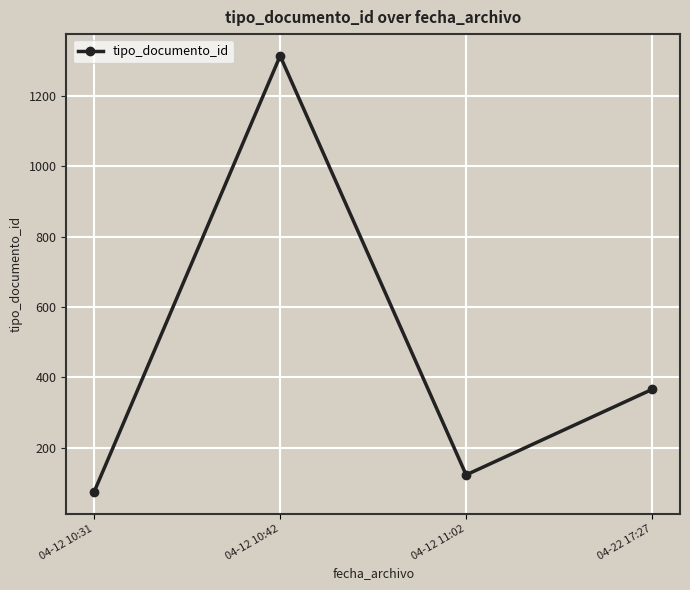

What is the label of the 4th point from the left?

04-22 17:27